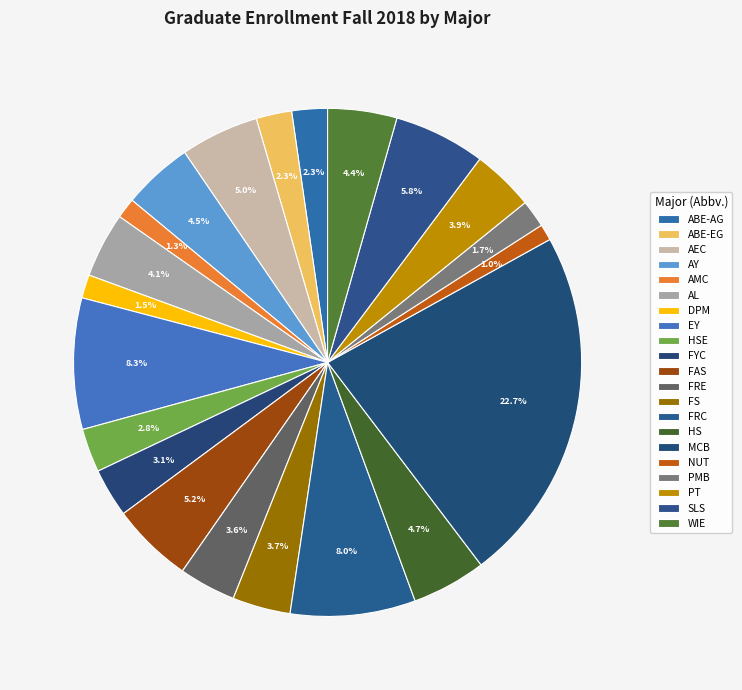

To the nearest percent, what percentage of the pie is MCB?

23%